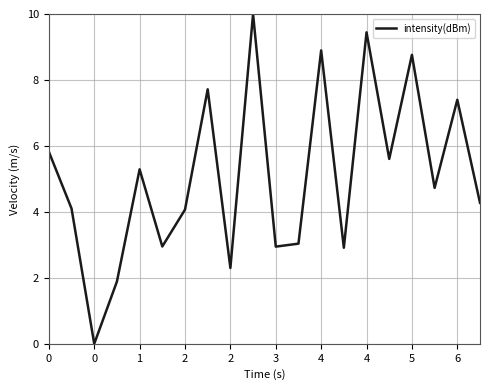

What is the average value?

5.1